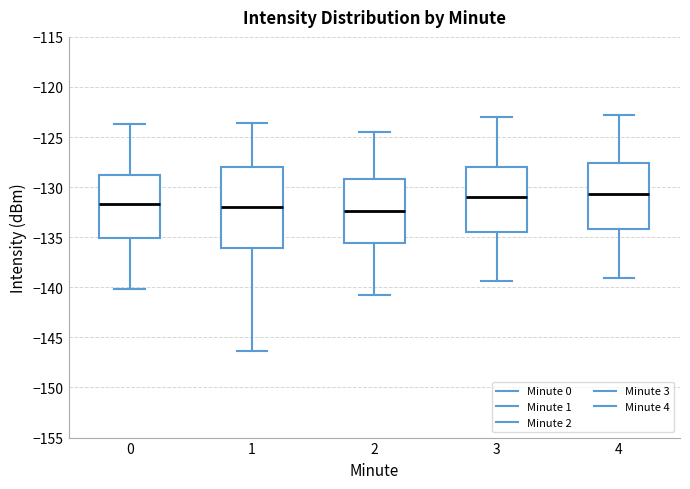

Which box is the tallest, from its lower edge to its upper edge?

1